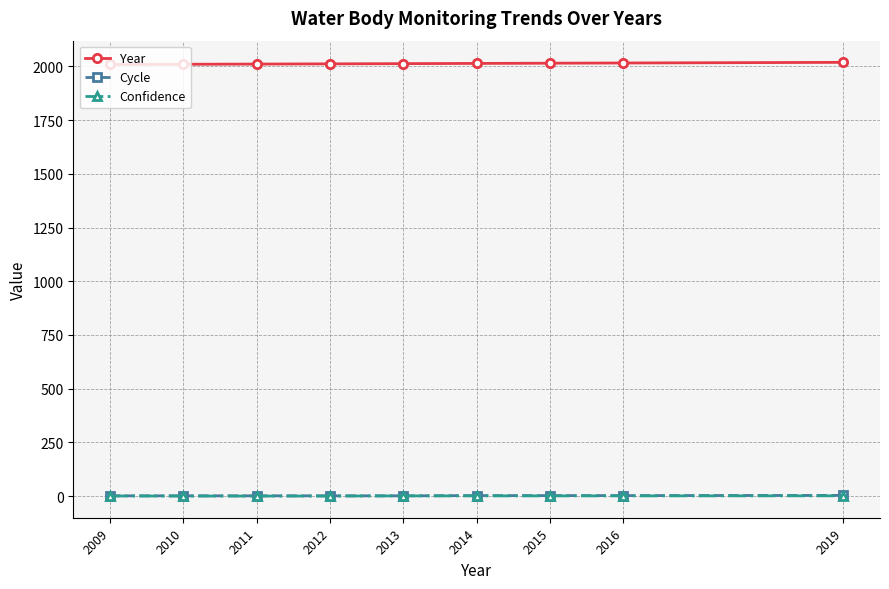

At how many categories does at least one series exceed 466?

9